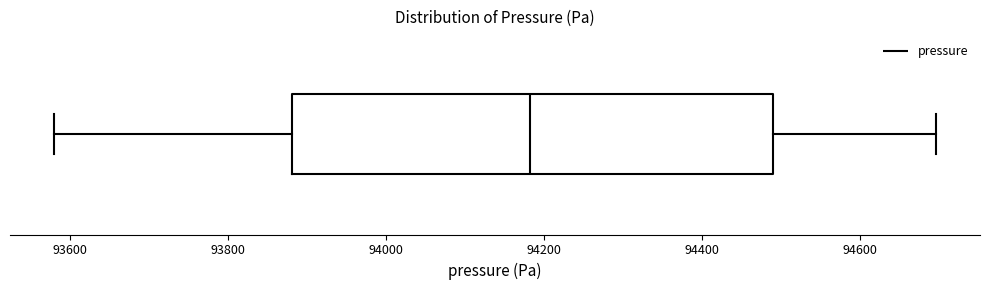

Read this box plot against the x-axis: the position of the median line, the range covered by the box, and the ends of both whiskers. The values are not printed on the chart, so give them approximately, as read against the axis.

median 94180, box 93880 to 94500, whiskers 93580 to 94700